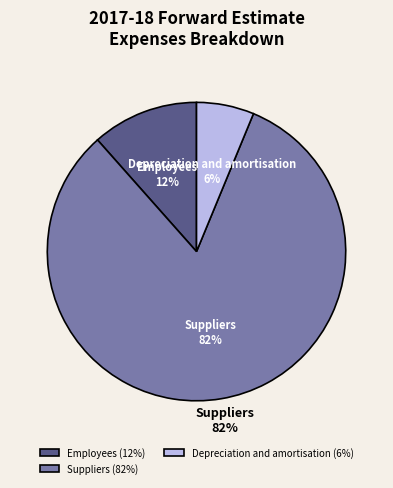

To the nearest percent, what is the combined percentage of Suppliers and Employees?

94%